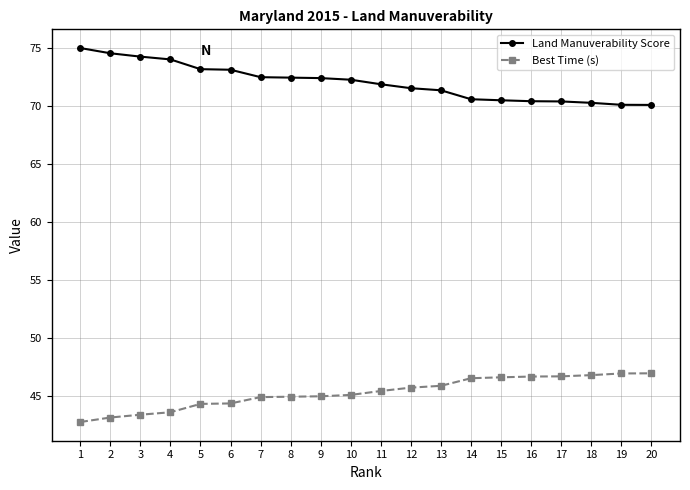

Rank the series by their average value, from lowest to highest.

Best Time (s), Land Manuverability Score